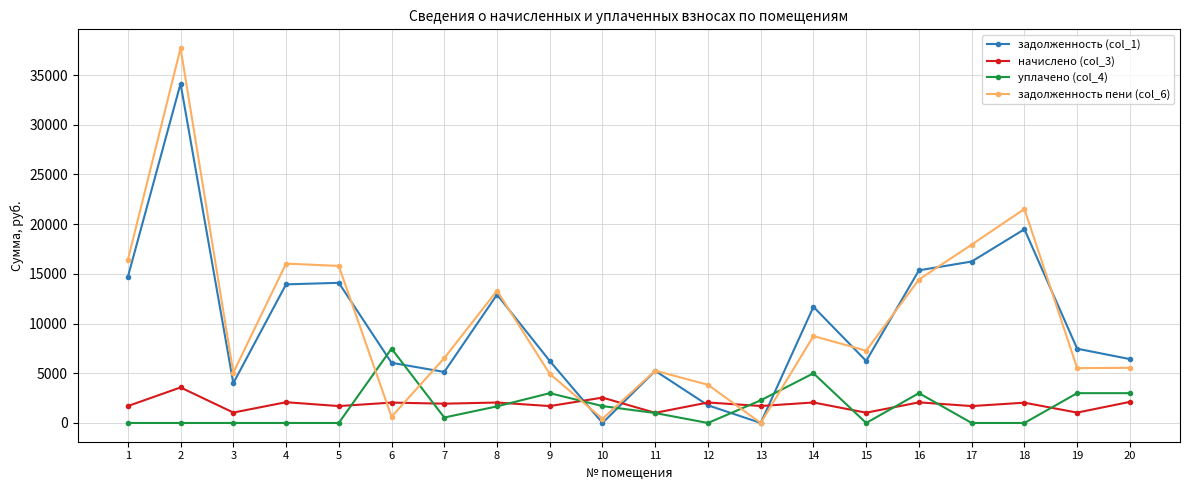

What are all the series names shown in the legend?

задолженность (col_1), начислено (col_3), уплачено (col_4), задолженность пени (col_6)